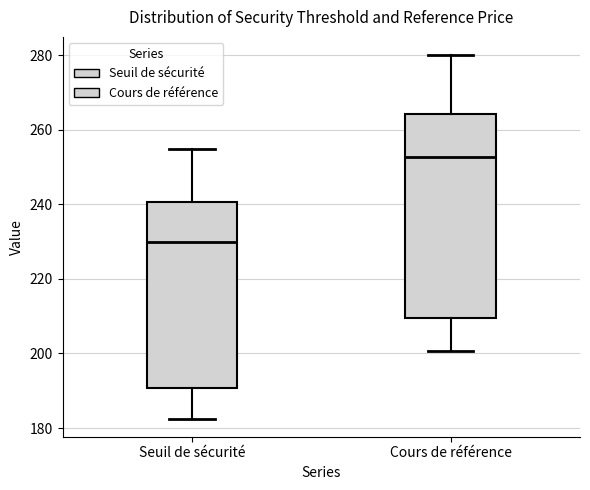

Which box's median line is the lowest?

Seuil de sécurité